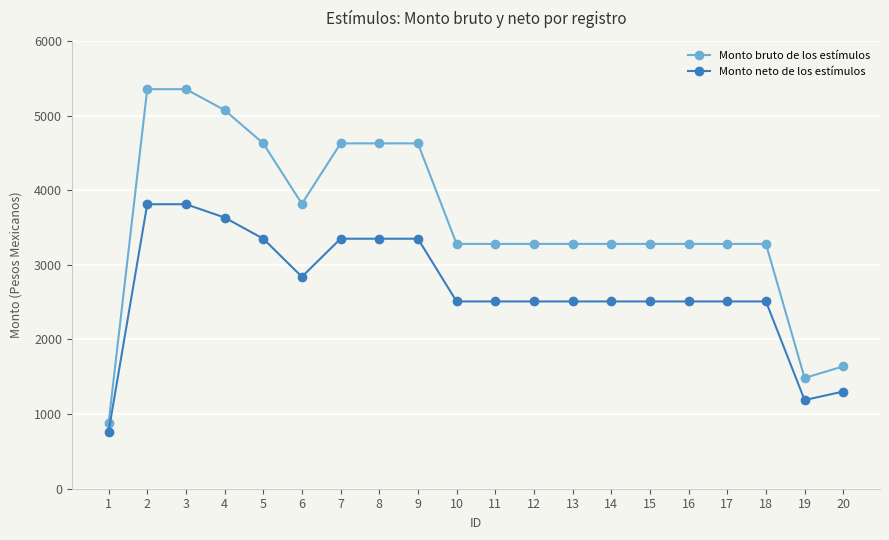

True or false: Monto neto de los estímulos and Monto bruto de los estímulos cross at least once.

False